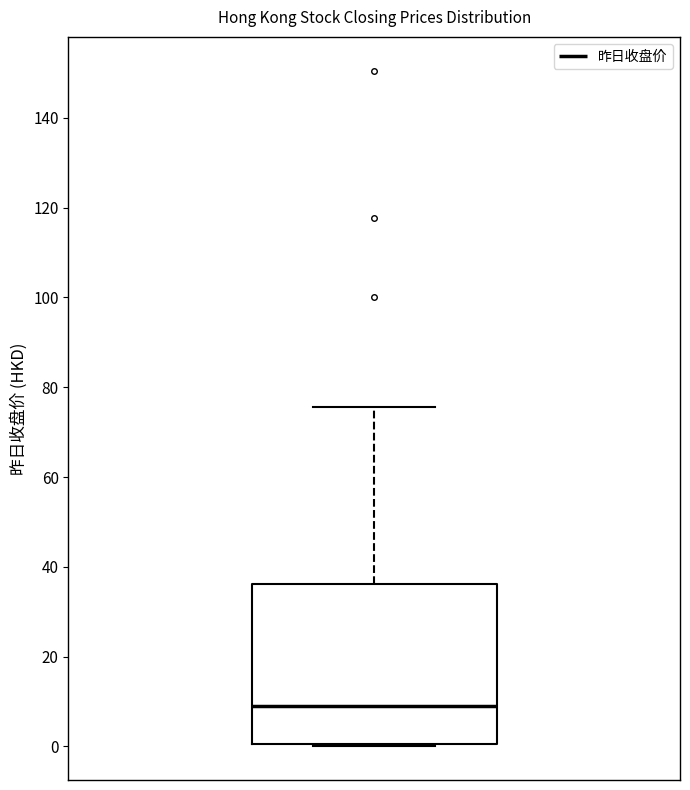

Transcribe this box plot: give where the median line is, the range the box spans, and where the two whiskers end, as read against the y-axis. The values are not printed on the chart, so give them approximately, as read against the axis.

median 10, box 0 to 36, whiskers 0 to 76